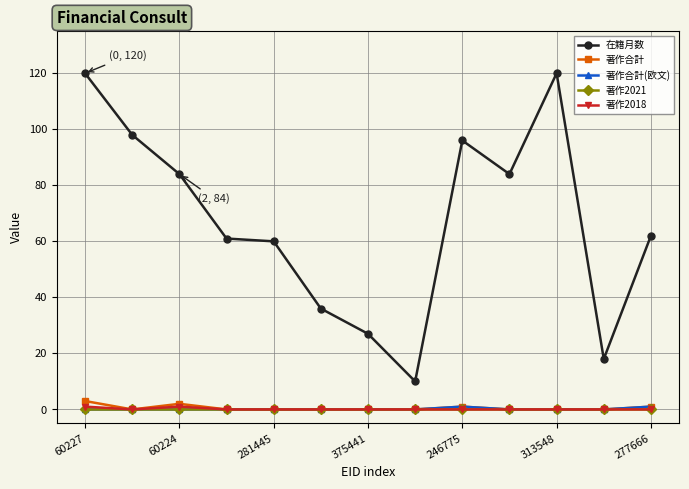

At how many categories does at least one series exceed 32?

10